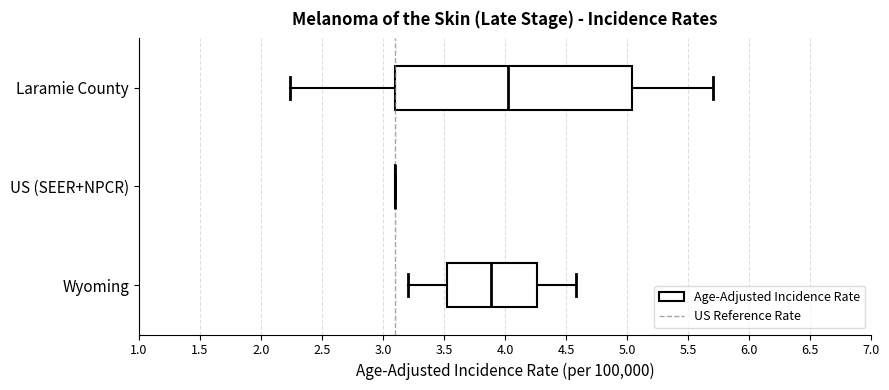

Reading bottom to top, transcribe this box plot: for each box, give where its median line is, the range the box spans, and where its two whiskers end, as read against the x-axis. The values are not printed on the chart, so give them approximately, as read against the axis.

Wyoming: median 3.90, box 3.50 to 4.25, whiskers 3.20 to 4.60
US (SEER+NPCR): box collapsed to a line at 3.10, whiskers 3.10 to 3.10
Laramie County: median 4.05, box 3.10 to 5.05, whiskers 2.25 to 5.70